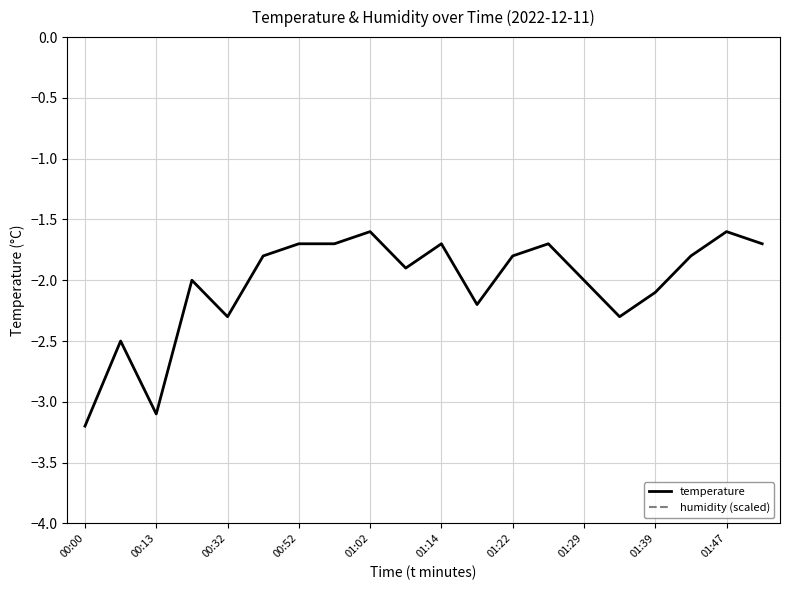

True or false: humidity (scaled) and temperature intersect in this chart.

False